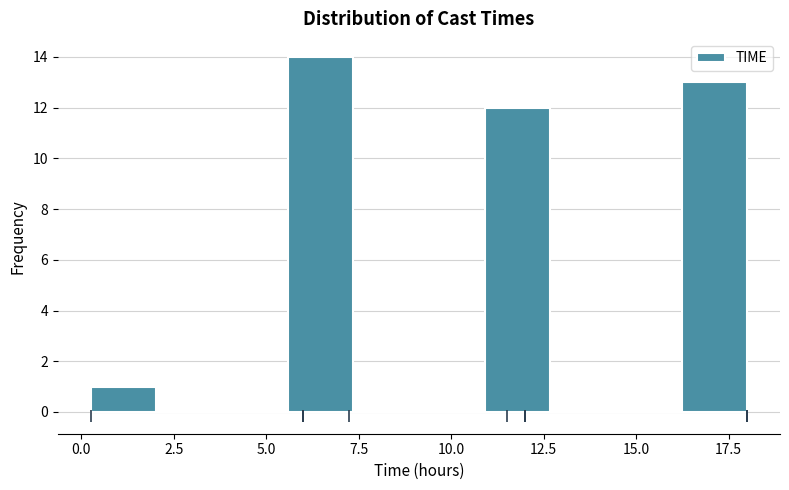

Read against the x-axis, roughly where is the centre of the tallest bar?

6.5